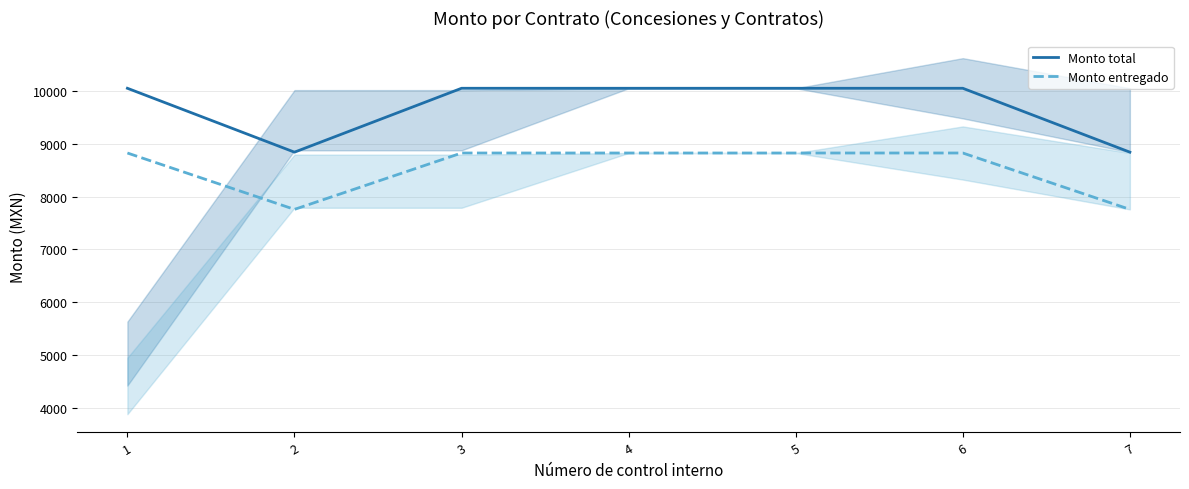

True or false: Monto entregado and Monto total cross at least once.

False